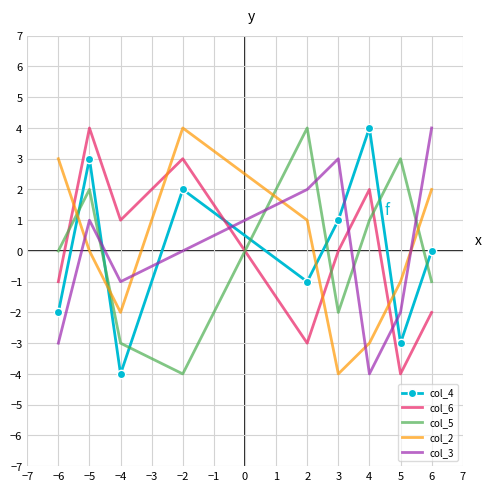

What is the spread (max minus min) of values at 5?

7